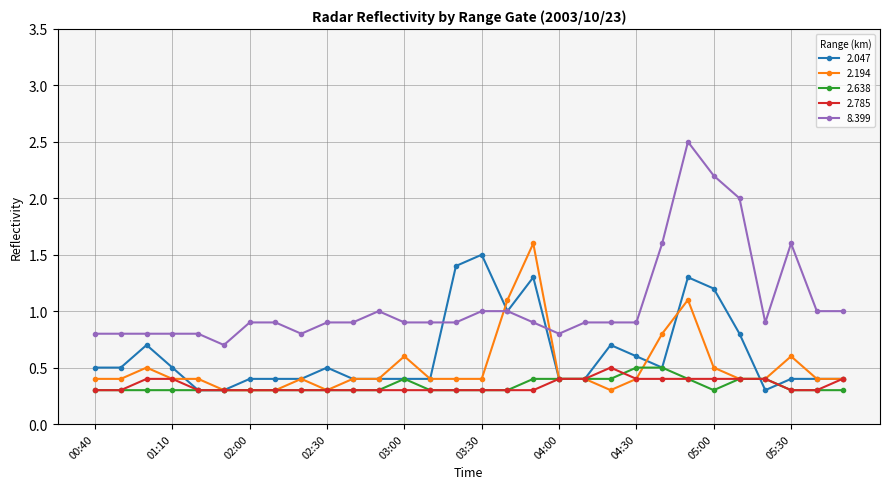

What is the value of the 2.047 point at the 9th from the left?

0.4